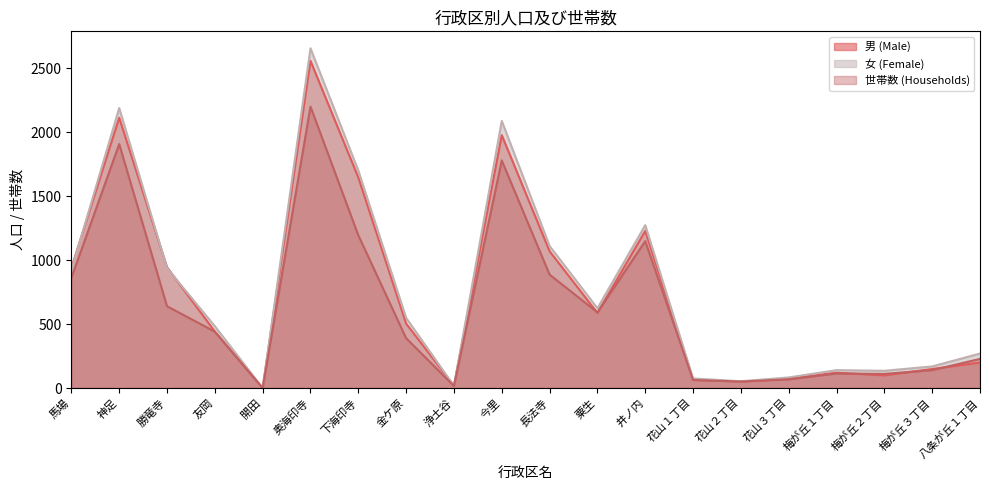

How many data points in 女 (Female) are above 549?

9